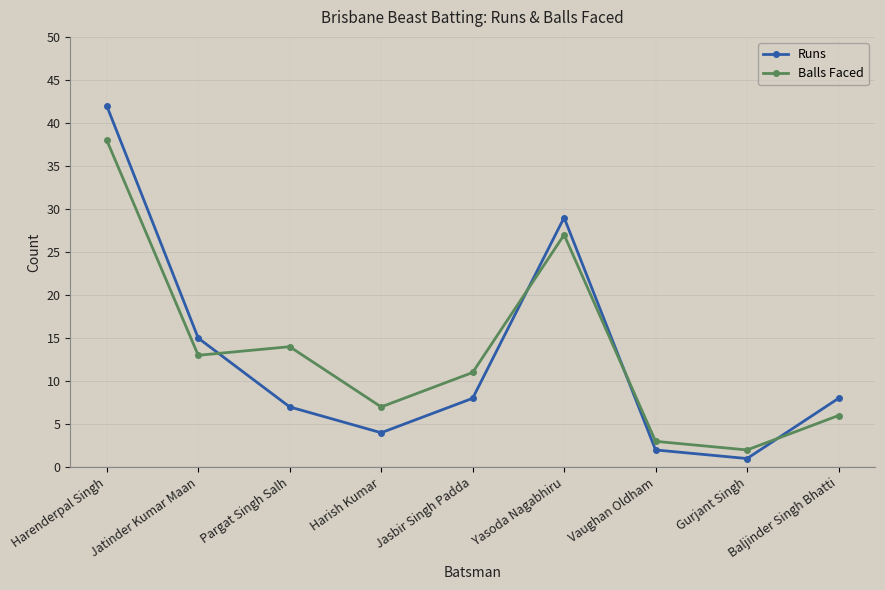

What is the difference between the highest and lowest values at Jasbir Singh Padda?

3